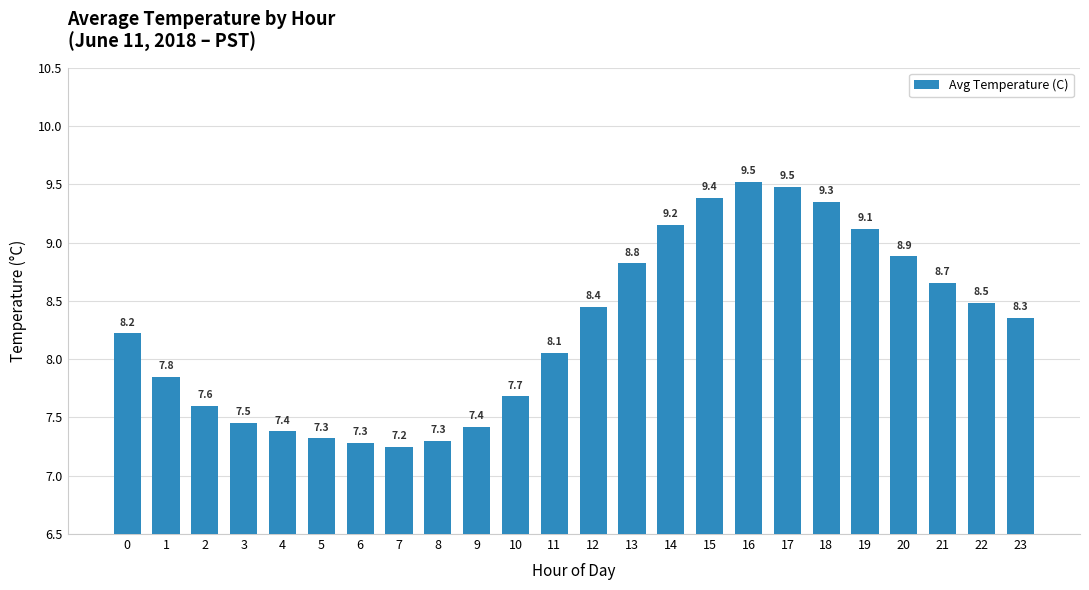

What is the maximum value shown in the chart?

9.5